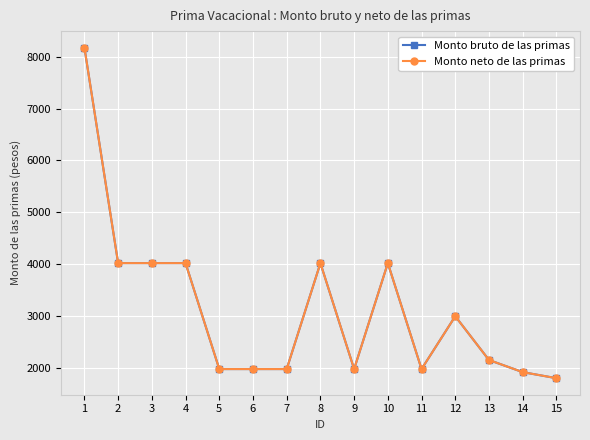

What value does the Monto bruto de las primas series have at 2?

4019.4